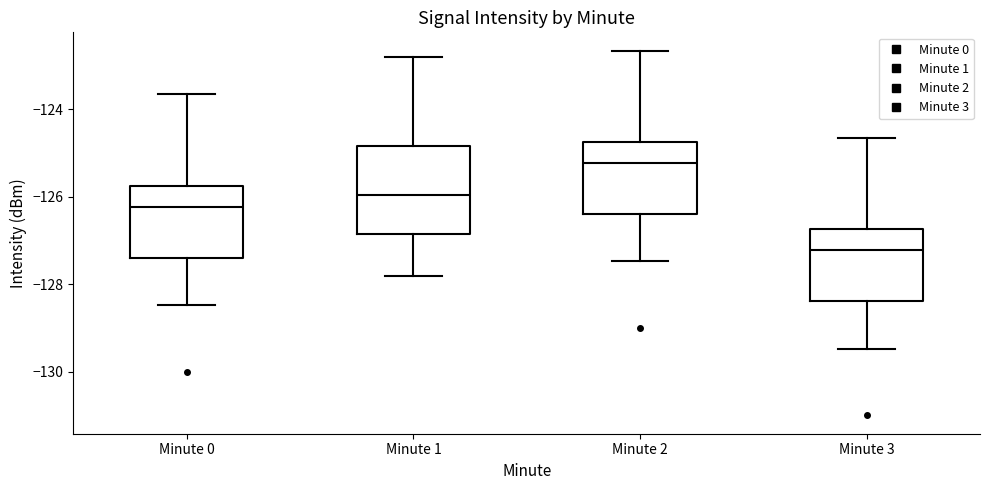

Comparing the boxes themselves (not the whiskers), which one is the tallest?

Minute 1